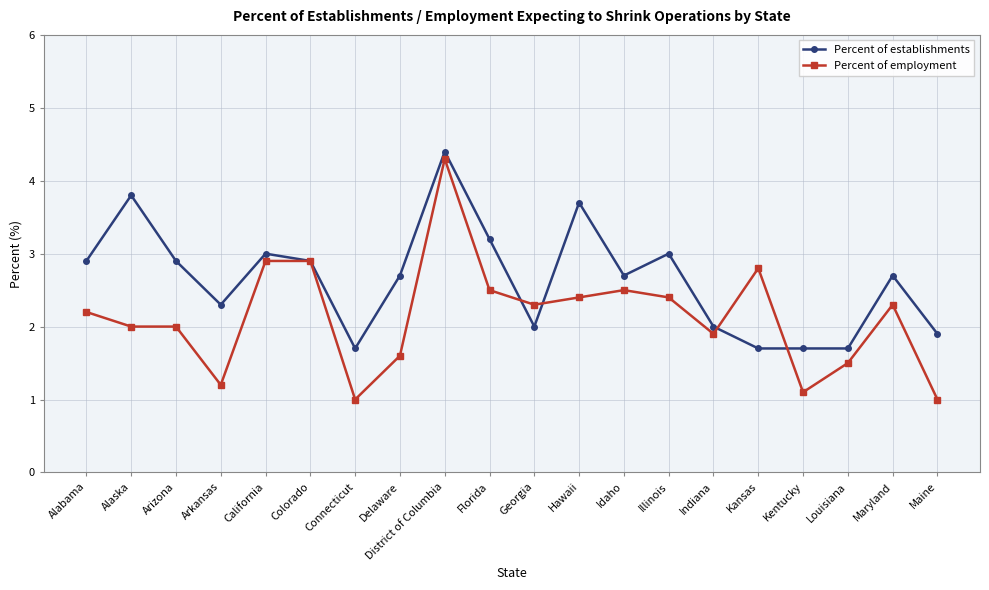

True or false: Percent of establishments and Percent of employment cross at least once.

True